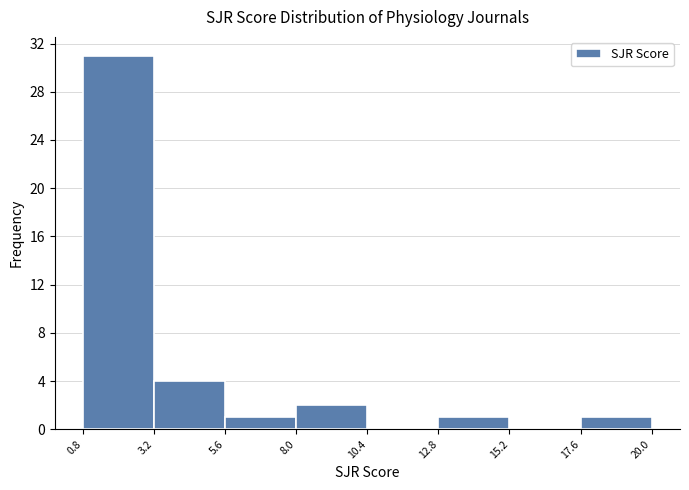

Reading left to right, list every bar in this chart as the range it spans on the x-axis followed by its height. The values are not printed on the chart, so give them approximately, as read against the axis.

0.8 to 3.2: 31
3.2 to 5.6: 4
5.6 to 8.0: 1
8.0 to 10.4: 2
10.4 to 12.8: 0
12.8 to 15.2: 1
15.2 to 17.6: 0
17.6 to 20.0: 1